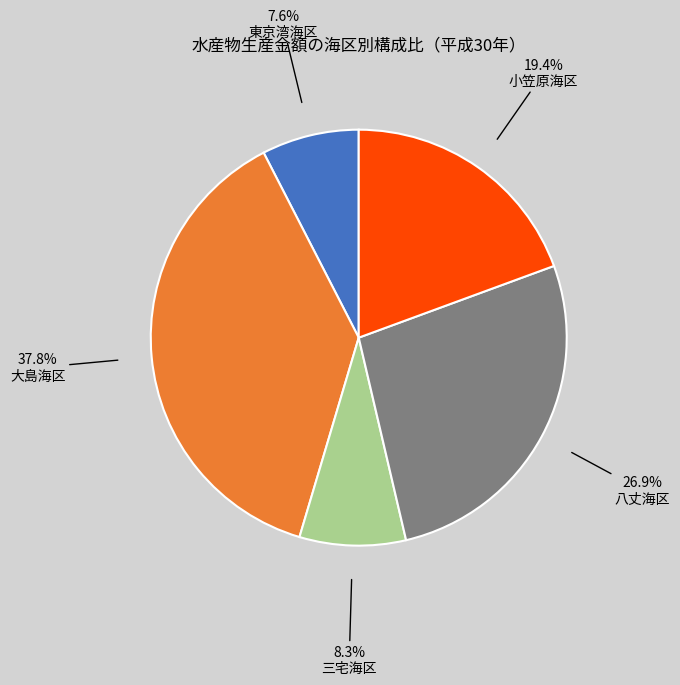

To the nearest percent, what is the difference between the largest and smallest slice percentages?

30%